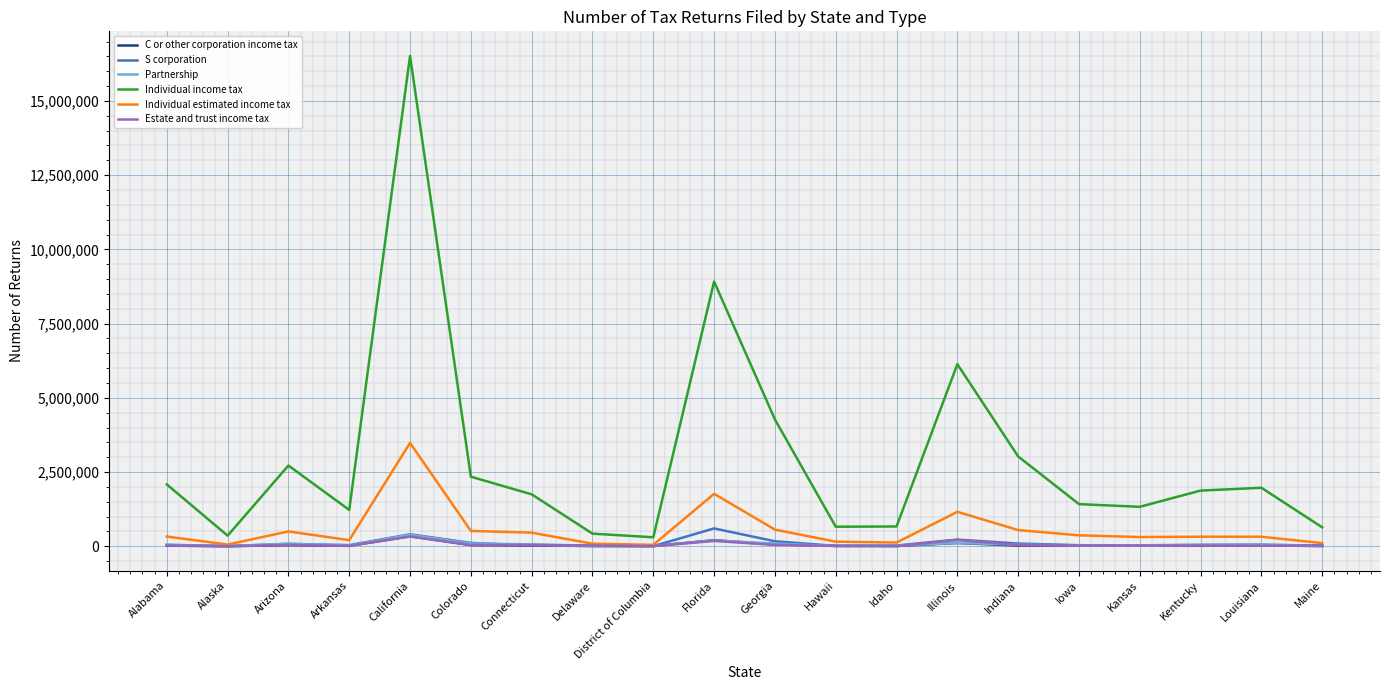

What is the maximum value for C or other corporation income tax?

341400